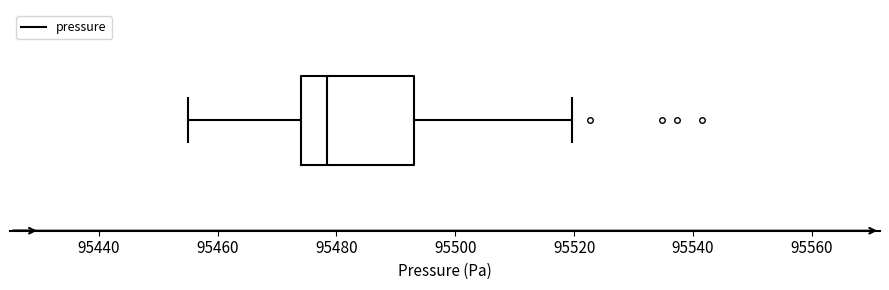

Where does the right whisker of the box end on the x-axis? The values are not printed on the chart, so give them approximately, as read against the axis.

95520